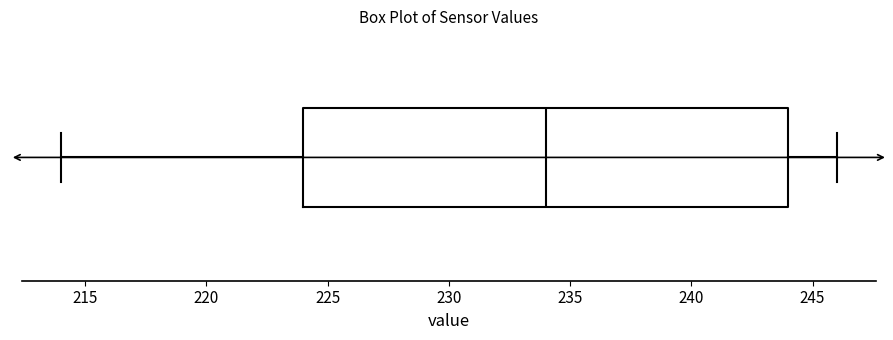

Transcribe this box plot: give where the median line is, the range the box spans, and where the two whiskers end, as read against the x-axis. The values are not printed on the chart, so give them approximately, as read against the axis.

median 234, box 224 to 244, whiskers 214 to 246